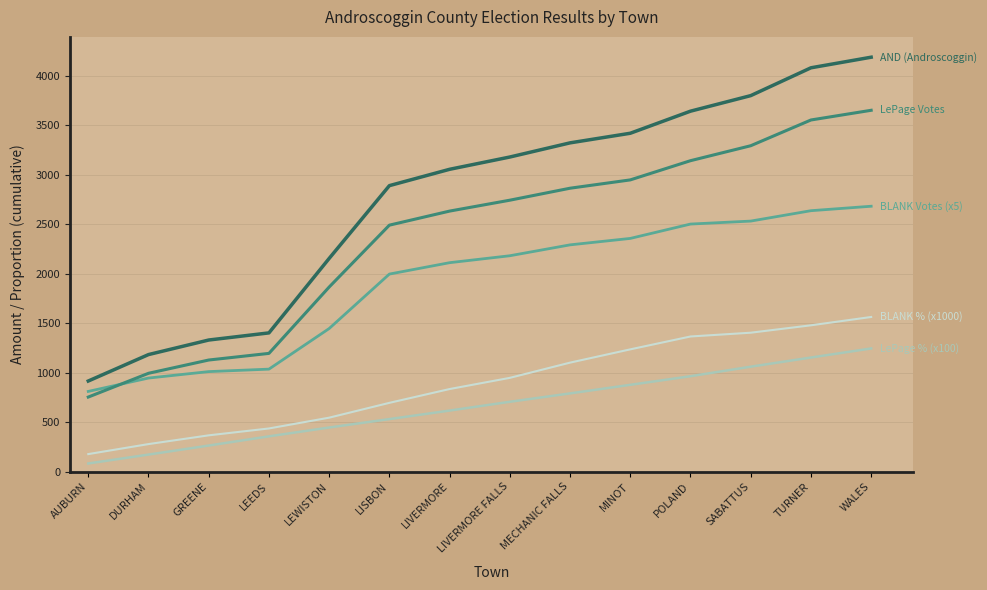

How many lines are shown in the chart?

5